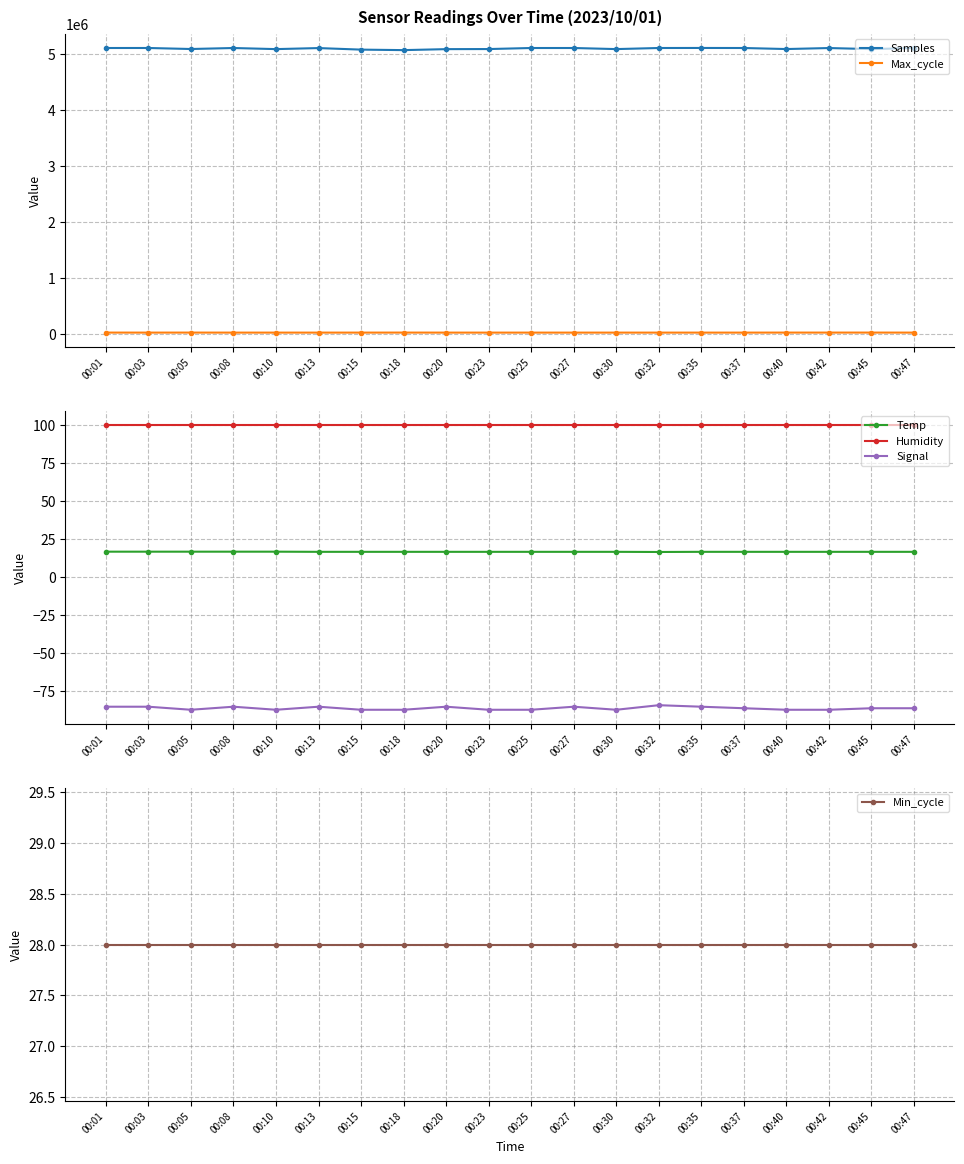

What is the maximum value shown in the chart?

5110484.0